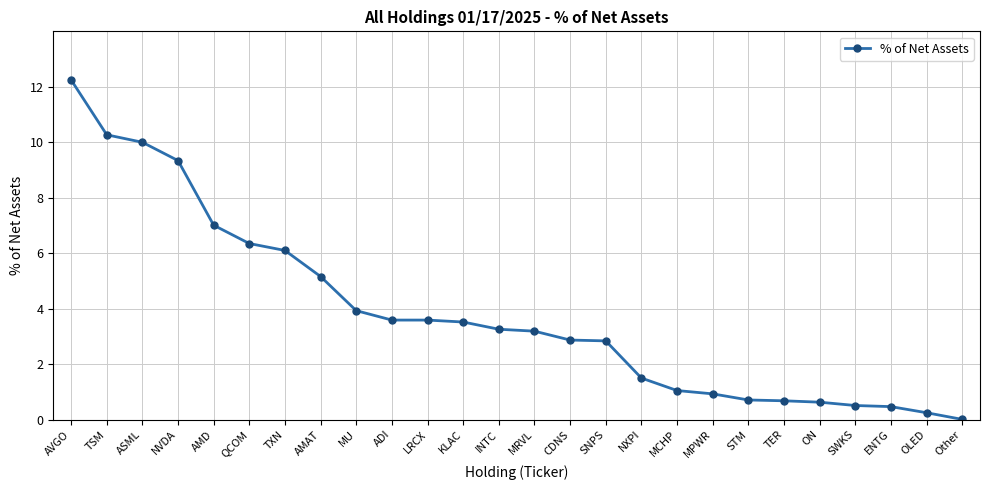

Which category has the highest value across all series?

AVGO